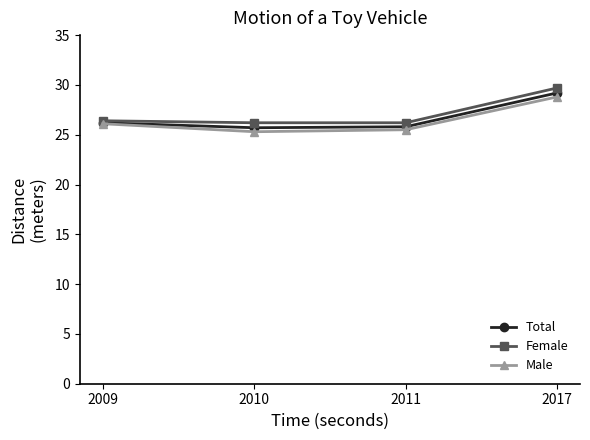

At how many categories does at least one series exceed 29?

1